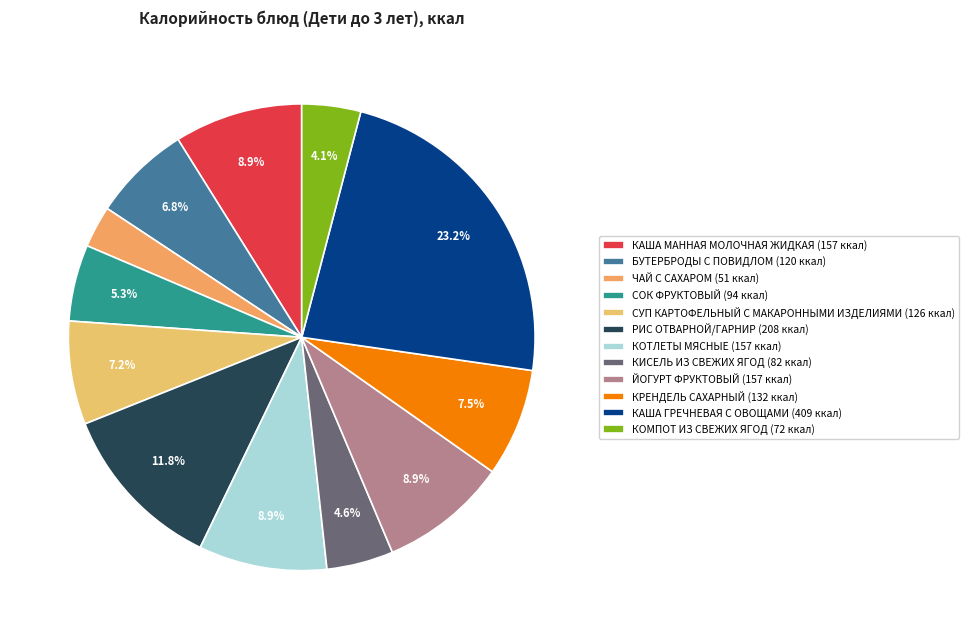

The КОМПОТ ИЗ СВЕЖИХ ЯГОД slice represents 15% of the pie. True or false?

False